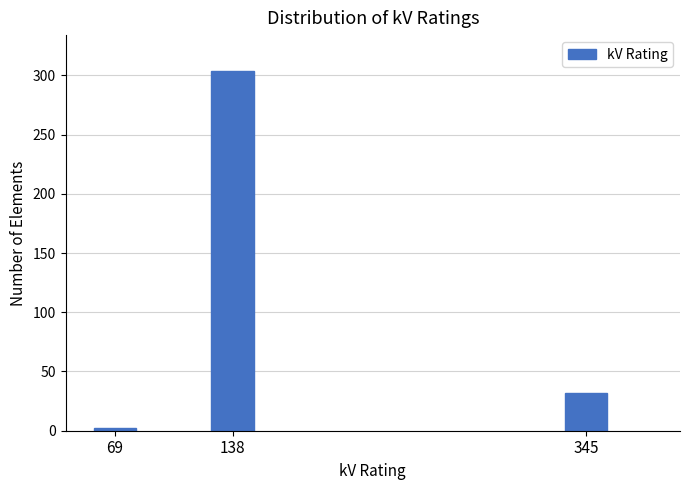

Reading left to right, list all the values displayed in this chart.

2	304	32